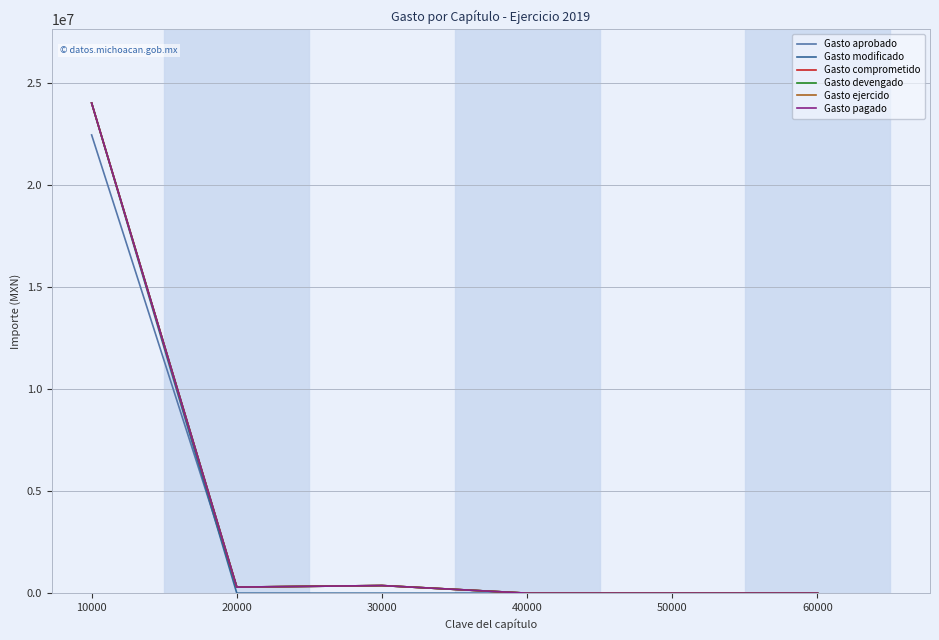

Reading right to left, transcribe all the data shown in this chart.

Gasto aprobado: 0.0	0.0	0.0	373222.0	297200.0	22452360.0
Gasto modificado: 0.0	0.0	0.0	0.0	0.0	24016639.3
Gasto comprometido: 0.0	0.0	0.0	373222.0	297200.0	24016639.3
Gasto devengado: 0.0	0.0	0.0	373222.0	297200.0	24016639.3
Gasto ejercido: 0.0	0.0	0.0	373222.0	297200.0	24016639.3
Gasto pagado: 0.0	0.0	0.0	373222.0	297200.0	24016639.3